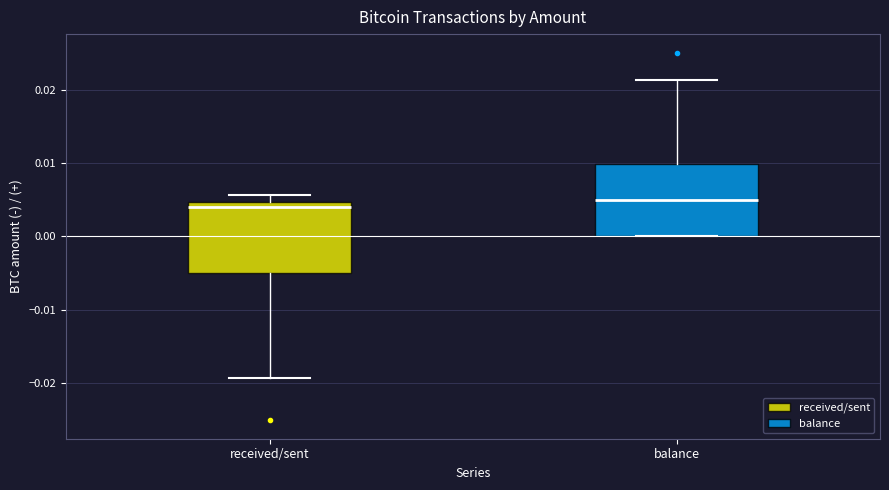

Reading left to right, read every box against the y-axis: the position of its median line, the range the box covers, and the ends of its whiskers. The values are not printed on the chart, so give them approximately, as read against the axis.

received/sent: median 0.004, box -0.005 to 0.005, whiskers -0.019 to 0.006
balance: median 0.005, box 0.000 to 0.010, whiskers 0.000 to 0.021